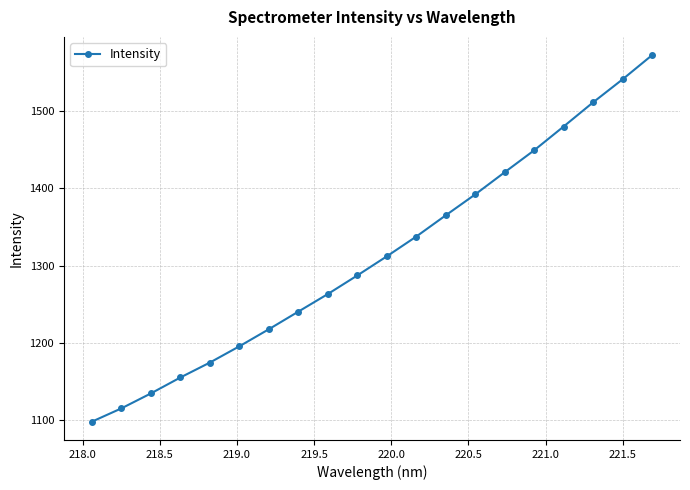

Is this an area chart (filled region under the line)?

No